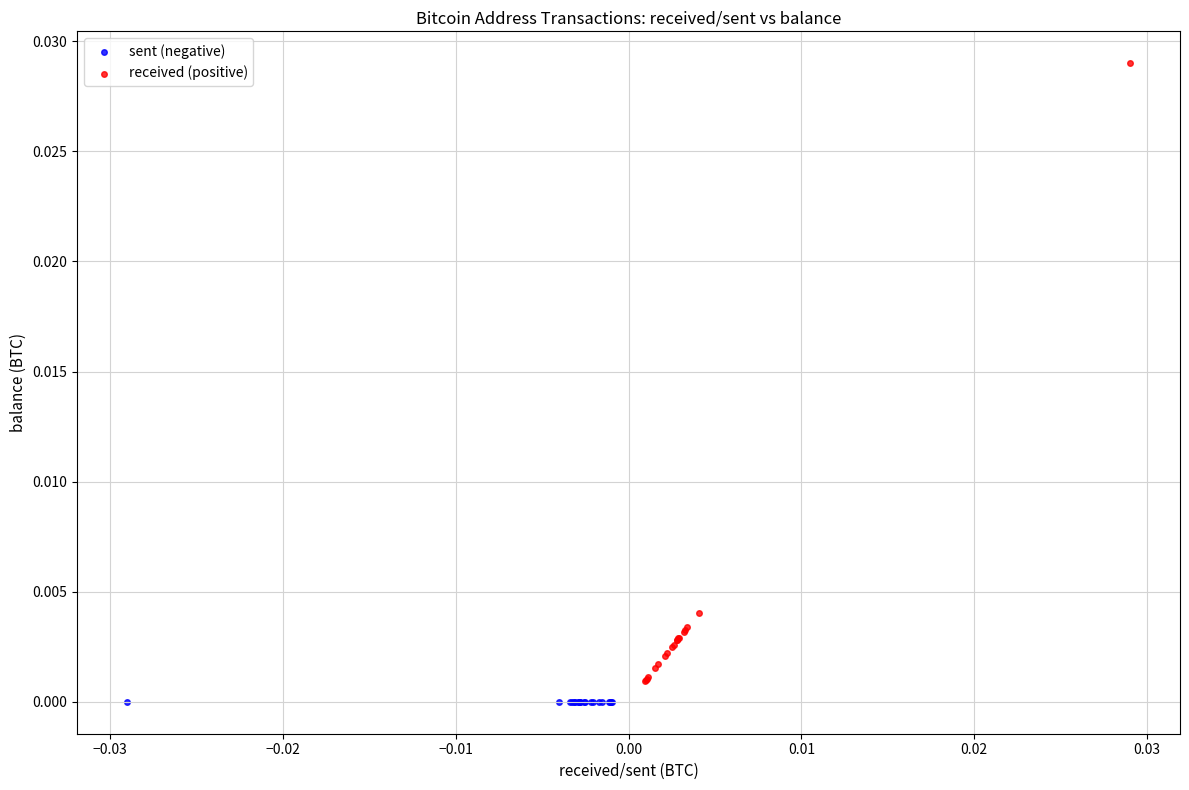

Which series contains the highest Y value?

received (positive)